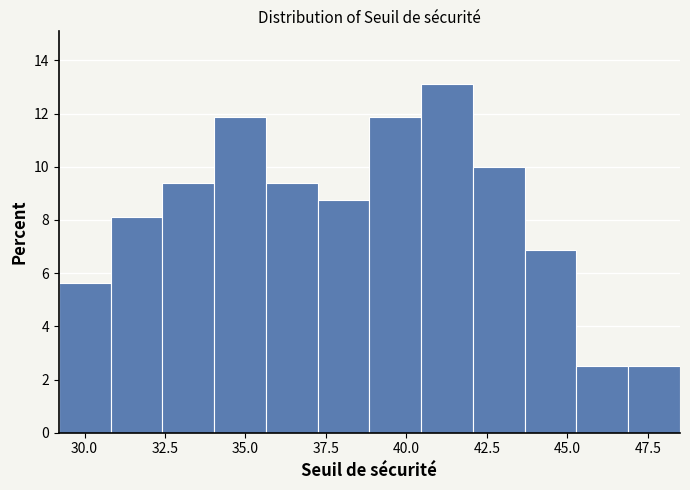

Around what value on the x-axis is the tallest bar? Give the approximate position of its centre, as read against the axis.

41.5